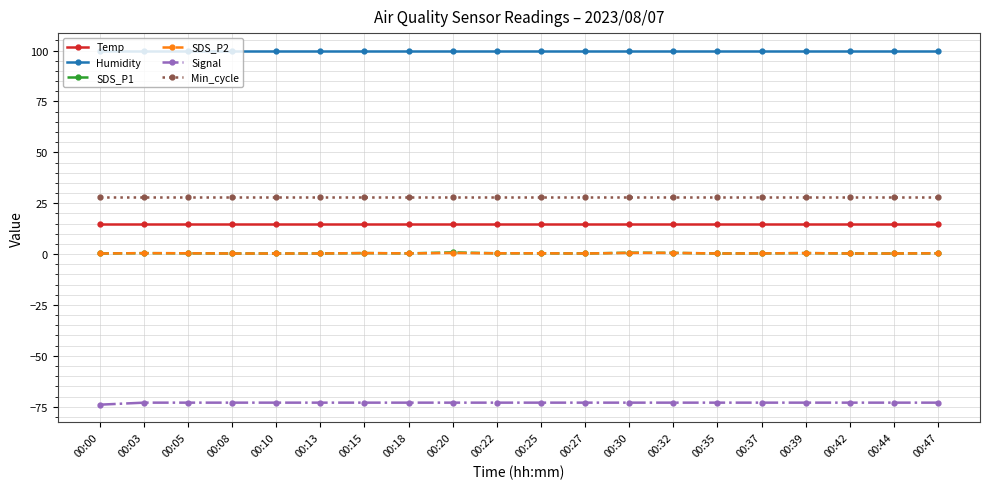

What is the sum of all Signal values?

-1461.0